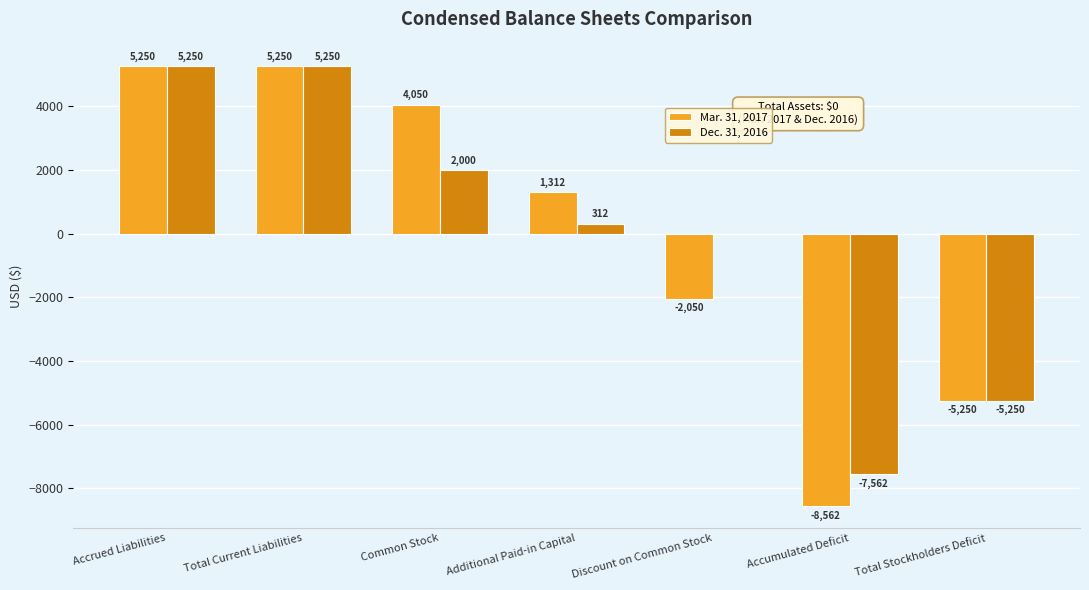

What is the highest value of the Dec. 31, 2016 series?

5250